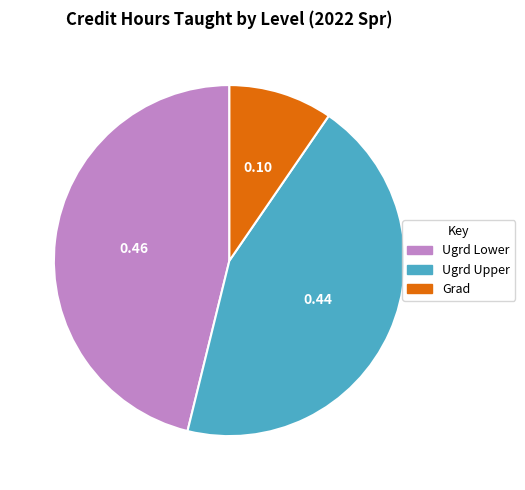

Does Ugrd Upper account for over 50% of the chart?

No